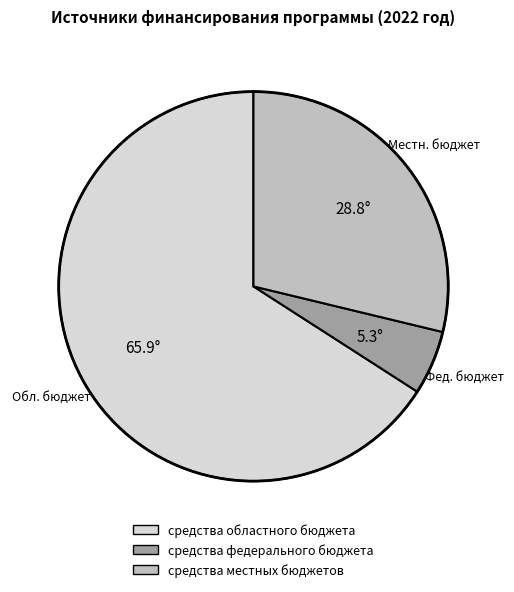

Is the sum of средства федерального бюджета and средства местных бюджетов greater than half?

No